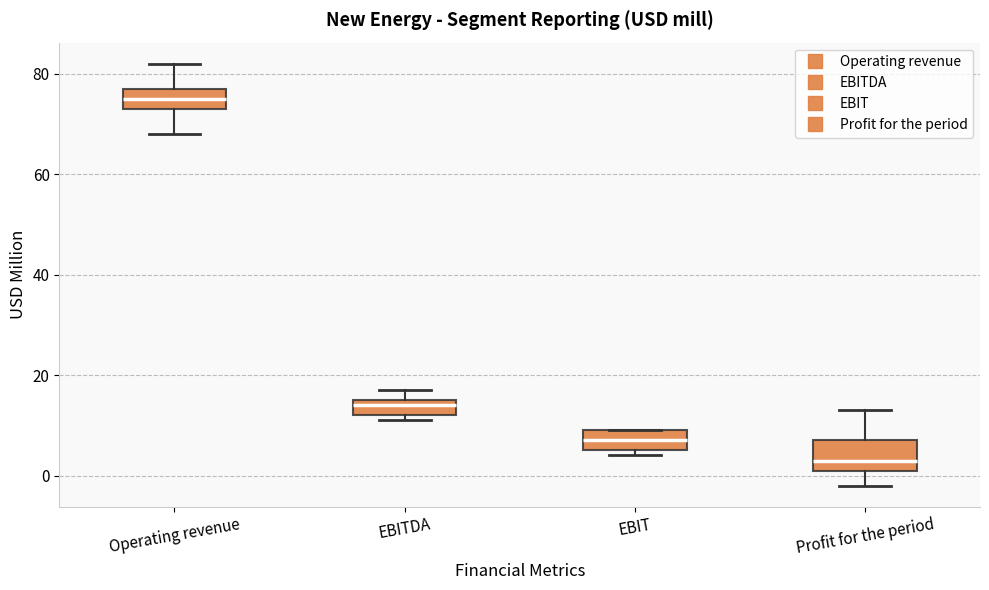

Which box's median line is the lowest?

Profit for the period